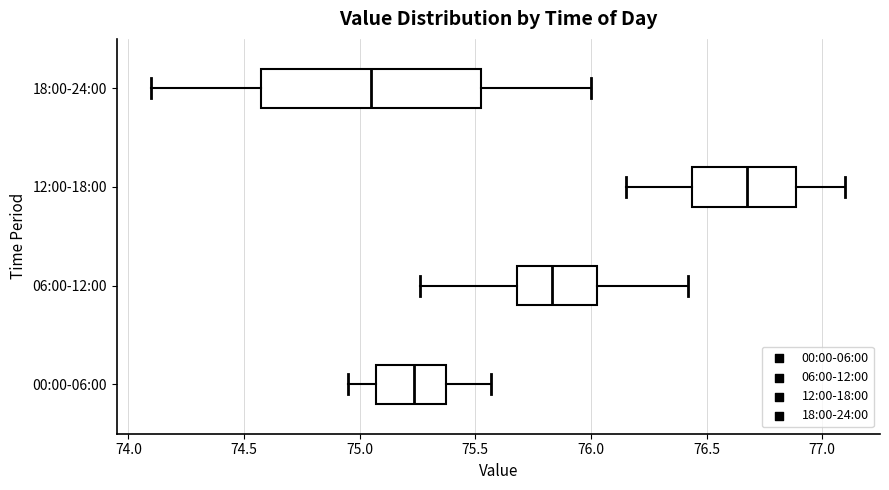

Reading bottom to top, transcribe this box plot: for each box, give where its median line is, the range the box spans, and where its two whiskers end, as read against the x-axis. The values are not printed on the chart, so give them approximately, as read against the axis.

00:00-06:00: median 75.25, box 75.05 to 75.35, whiskers 74.95 to 75.55
06:00-12:00: median 75.85, box 75.70 to 76.05, whiskers 75.25 to 76.40
12:00-18:00: median 76.70, box 76.45 to 76.90, whiskers 76.15 to 77.10
18:00-24:00: median 75.05, box 74.60 to 75.55, whiskers 74.10 to 76.00